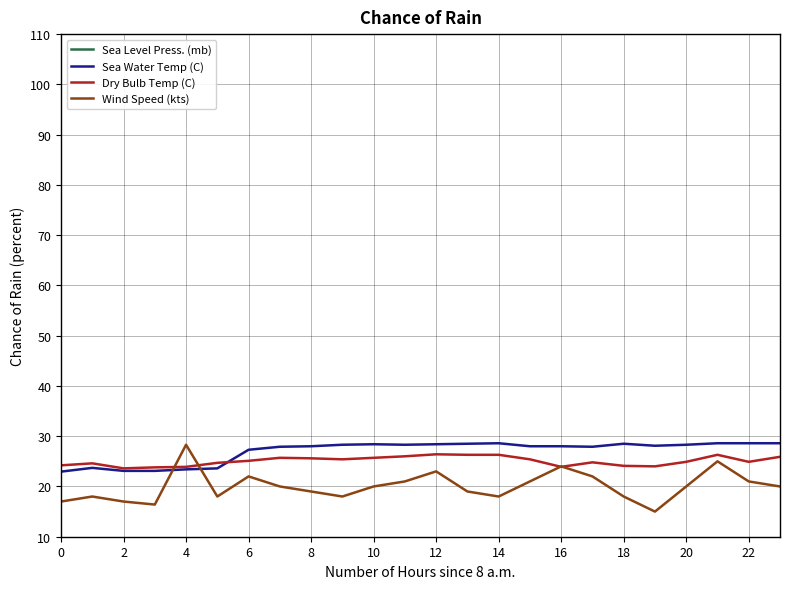

What is the value of the Sea Water Temp (C) point at the 14th from the left?

28.5